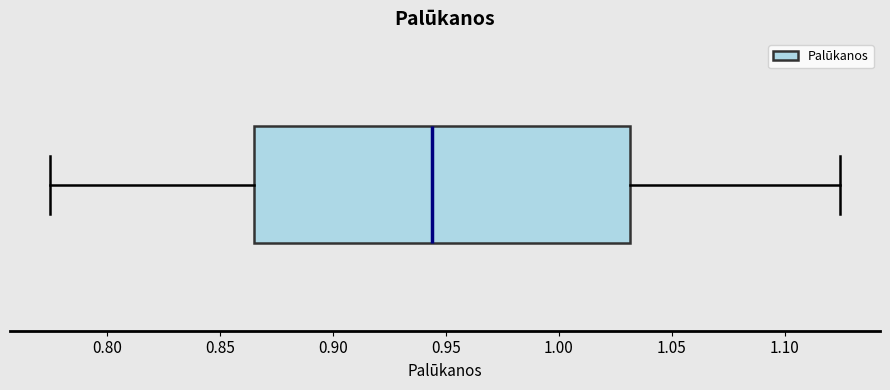

Transcribe this box plot: give where the median line is, the range the box spans, and where the two whiskers end, as read against the x-axis. The values are not printed on the chart, so give them approximately, as read against the axis.

median 0.945, box 0.865 to 1.030, whiskers 0.775 to 1.125